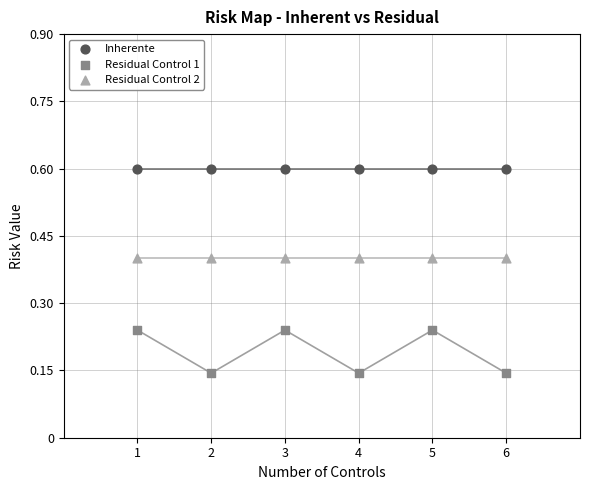

Which series contains the highest Y value?

Inherente